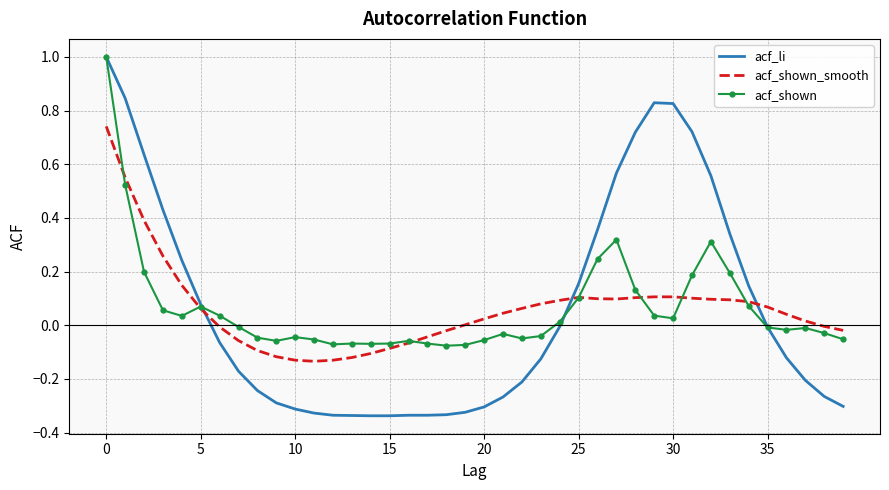

How many intersections are there between acf_shown_smooth and acf_li?

3